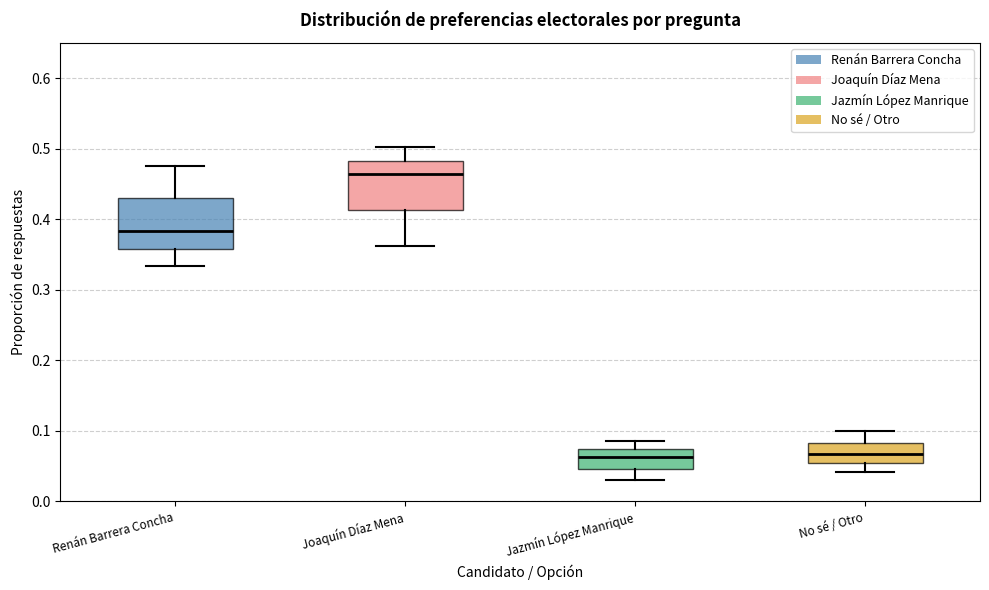

Where is the upper edge of the box for Jazmín López Manrique on the y-axis? The values are not printed on the chart, so give them approximately, as read against the axis.

0.07